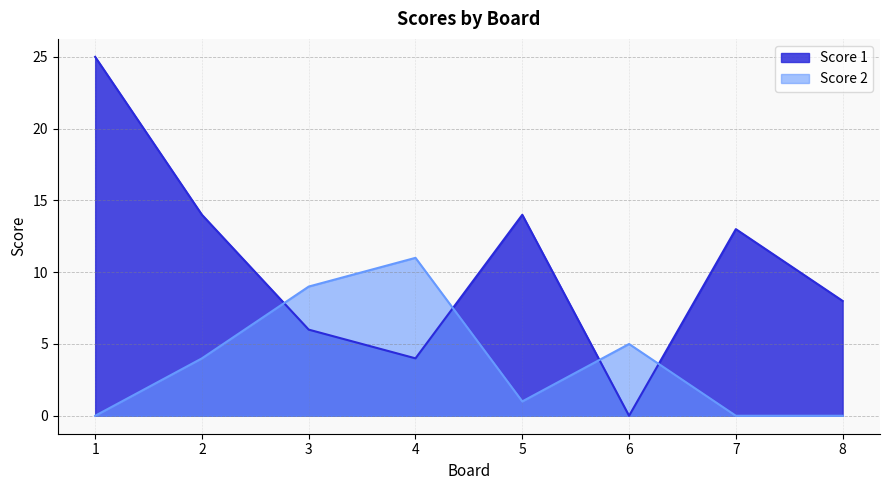

Which series has the largest total across all categories?

Score 1